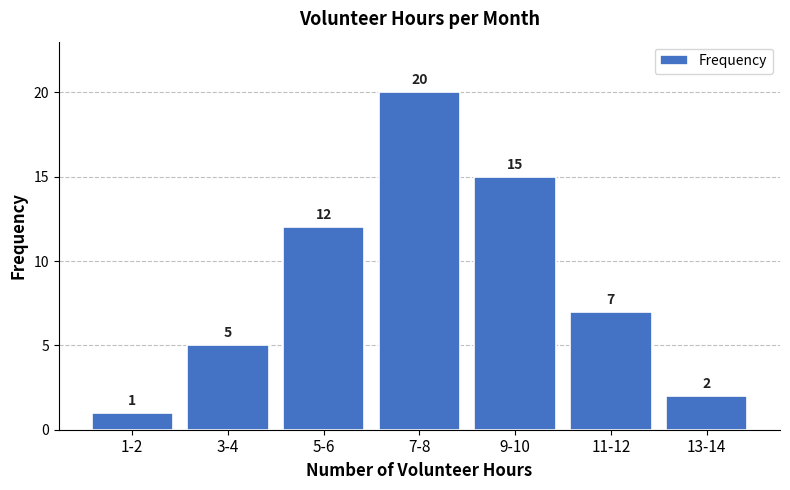

Reading left to right, extract all data points from this chart.

1-2=1	3-4=5	5-6=12	7-8=20	9-10=15	11-12=7	13-14=2